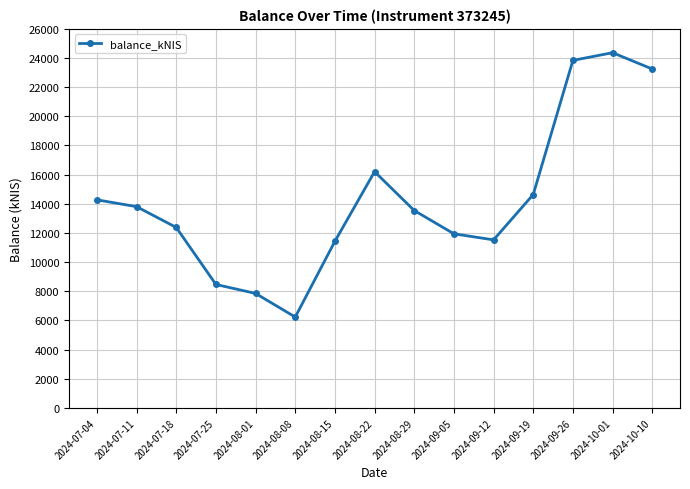

What is the approximate value at 2024-08-22?

16201.7